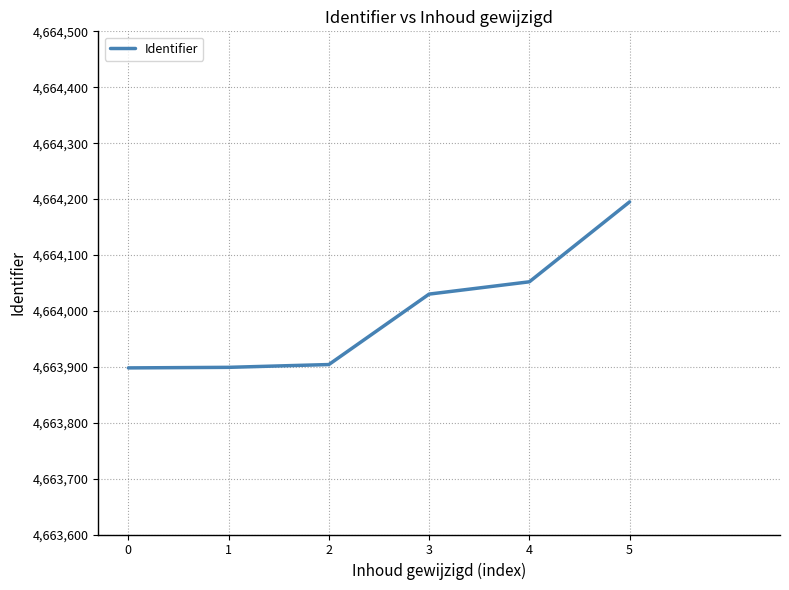

True or false: the data has more than 1 interior local peaks.

False